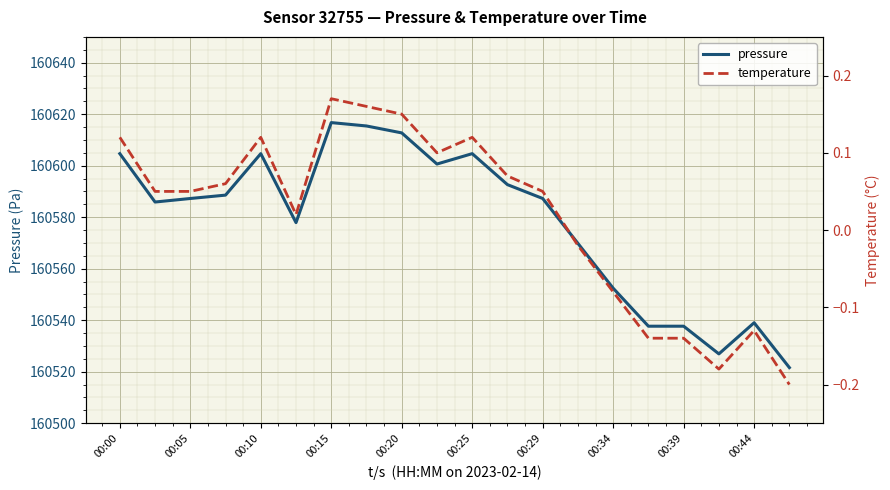

What are all the series names shown in the legend?

pressure, temperature